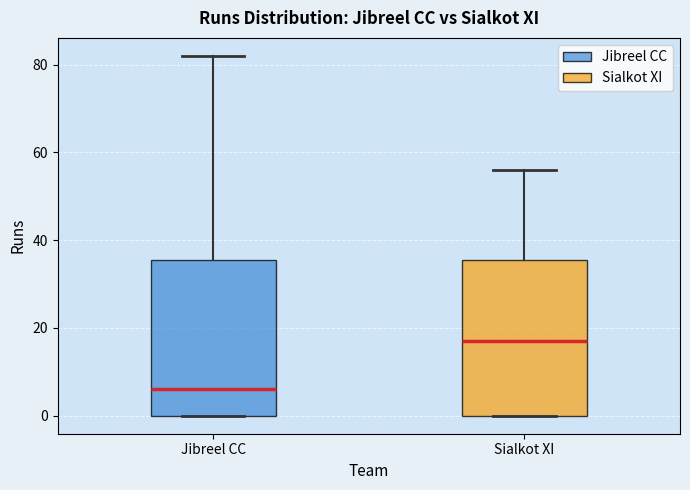

Reading left to right, transcribe this box plot: for each box, give where its median line is, the range the box spans, and where its two whiskers end, as read against the y-axis. The values are not printed on the chart, so give them approximately, as read against the axis.

Jibreel CC: median 6, box 0 to 36, whiskers 0 to 82
Sialkot XI: median 18, box 0 to 36, whiskers 0 to 56